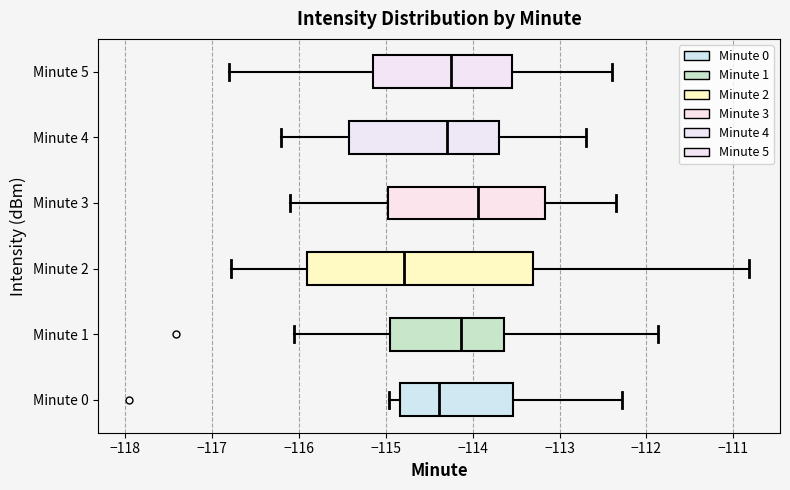

Reading bottom to top, transcribe this box plot: for each box, give where its median line is, the range the box spans, and where its two whiskers end, as read against the x-axis. The values are not printed on the chart, so give them approximately, as read against the axis.

Minute 0: median -114.4, box -114.8 to -113.5, whiskers -115.0 to -112.3
Minute 1: median -114.1, box -115.0 to -113.6, whiskers -116.1 to -111.9
Minute 2: median -114.8, box -115.9 to -113.3, whiskers -116.8 to -110.8
Minute 3: median -113.9, box -115.0 to -113.2, whiskers -116.1 to -112.3
Minute 4: median -114.3, box -115.4 to -113.7, whiskers -116.2 to -112.7
Minute 5: median -114.2, box -115.1 to -113.5, whiskers -116.8 to -112.4